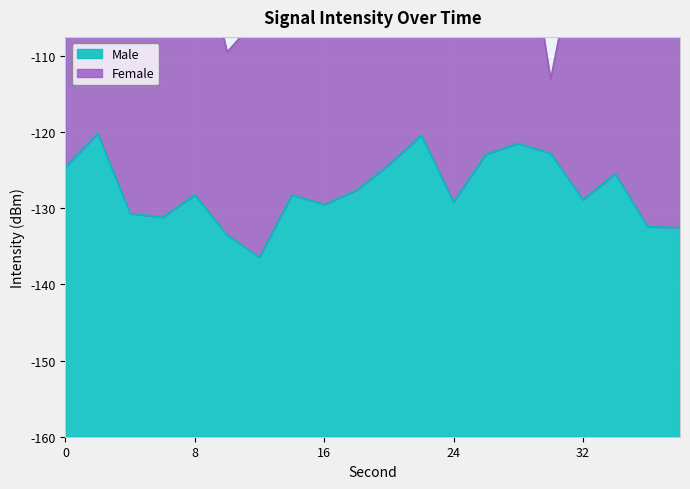

Which category has the lowest value across all series?

12